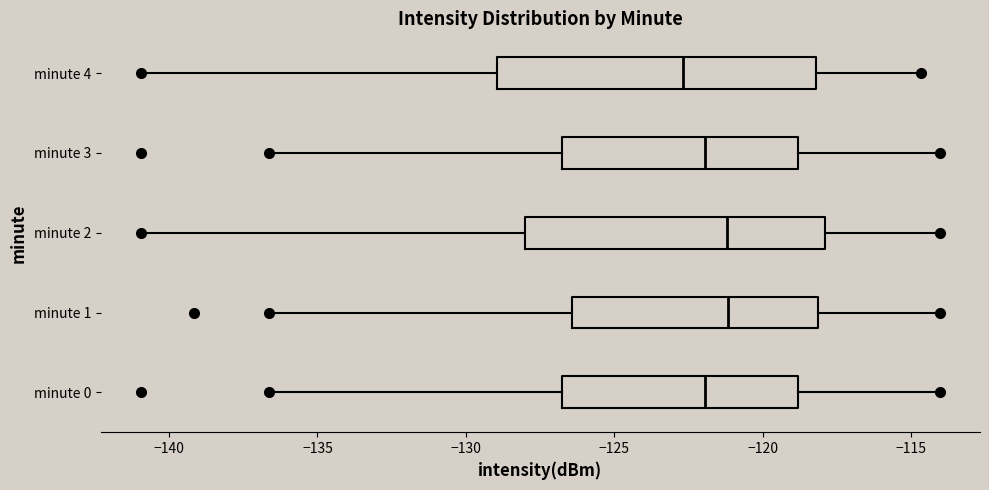

Where is the left edge of the box for minute 0 on the x-axis? The values are not printed on the chart, so give them approximately, as read against the axis.

-127.0